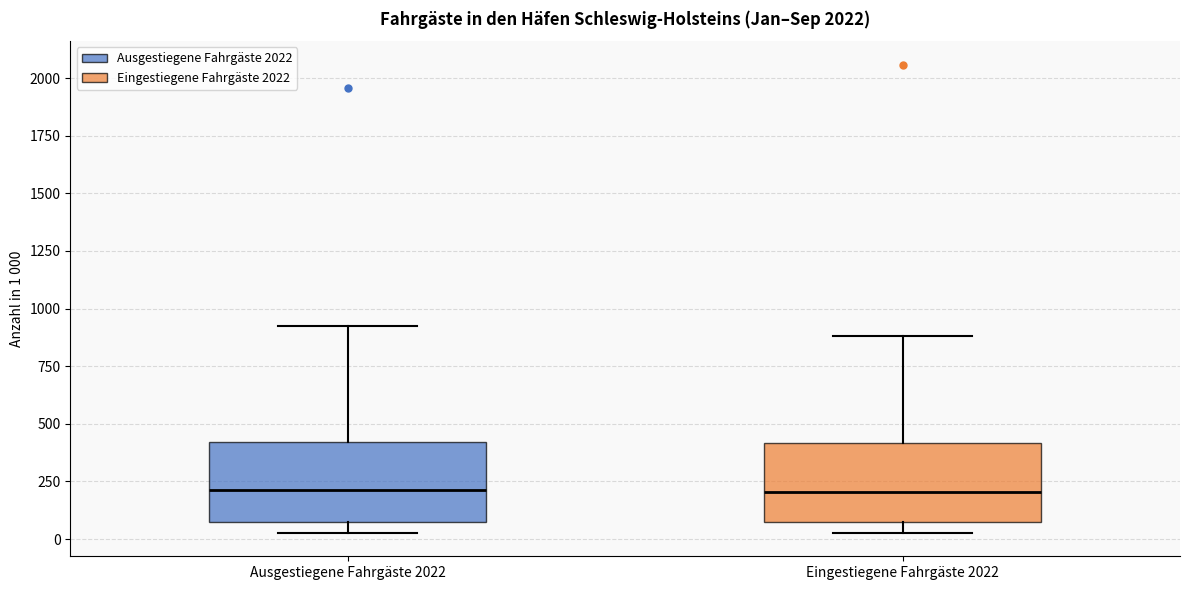

Where does the median line of the box for Eingestiegene Fahrgäste 2022 sit on the y-axis? The values are not printed on the chart, so give them approximately, as read against the axis.

200